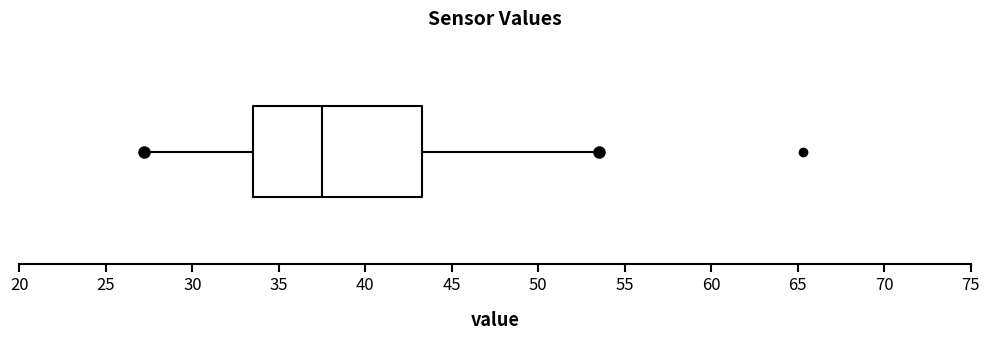

Read this box plot against the x-axis: the position of the median line, the range covered by the box, and the ends of both whiskers. The values are not printed on the chart, so give them approximately, as read against the axis.

median 37.5, box 33.5 to 43.5, whiskers 27.0 to 53.5